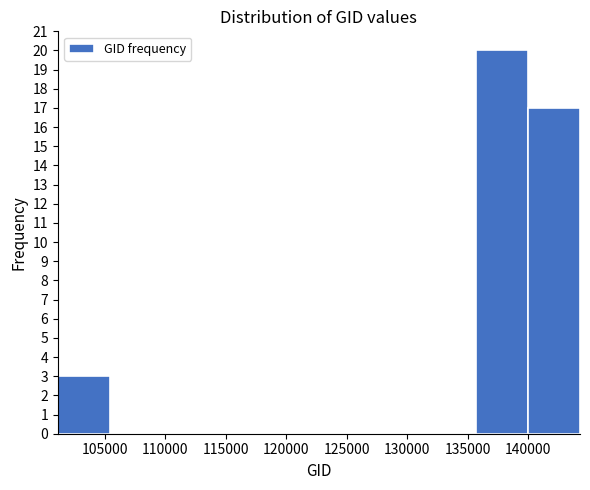

Reading left to right, list every bar in this chart as the range it spans on the x-axis followed by its height. Neither the bar edges nor the heights are printed on the chart, so give them approximately, as read against the axes.

101000 to 105500: 3
105500 to 109500: 0
109500 to 114000: 0
114000 to 118500: 0
118500 to 122500: 0
122500 to 127000: 0
127000 to 131500: 0
131500 to 135500: 0
135500 to 140000: 20
140000 to 144500: 17